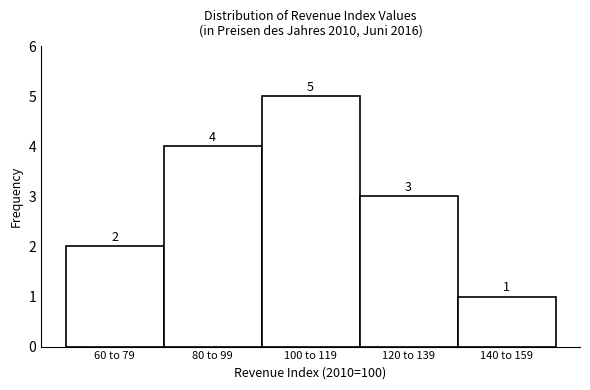

Reading left to right, what are all the values shown in this chart?

60 to 79=2	80 to 99=4	100 to 119=5	120 to 139=3	140 to 159=1